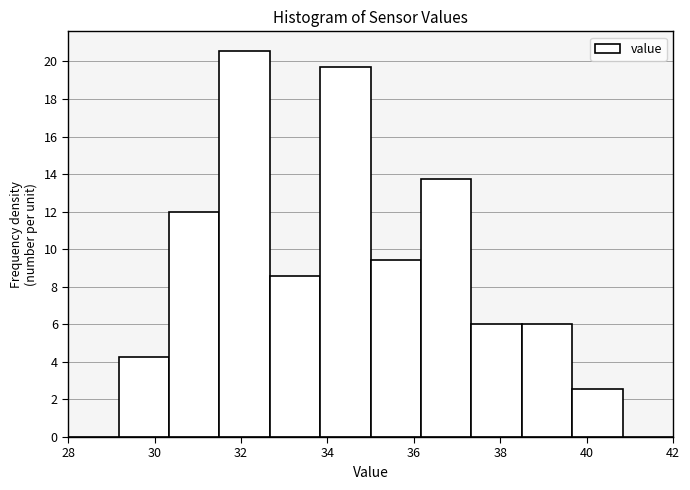

Reading left to right, transcribe this chart: for each bar, give the range it covers on the x-axis and its height. Neither the bar edges nor the heights are printed on the chart, so give them approximately, as read against the axes.

28.0 to 29.2: 0
29.2 to 30.4: 4.2
30.4 to 31.6: 12.0
31.6 to 32.6: 20.6
32.6 to 33.8: 8.6
33.8 to 35.0: 19.8
35.0 to 36.2: 9.4
36.2 to 37.4: 13.8
37.4 to 38.6: 6.0
38.6 to 39.6: 6.0
39.6 to 40.8: 2.6
40.8 to 42.0: 0